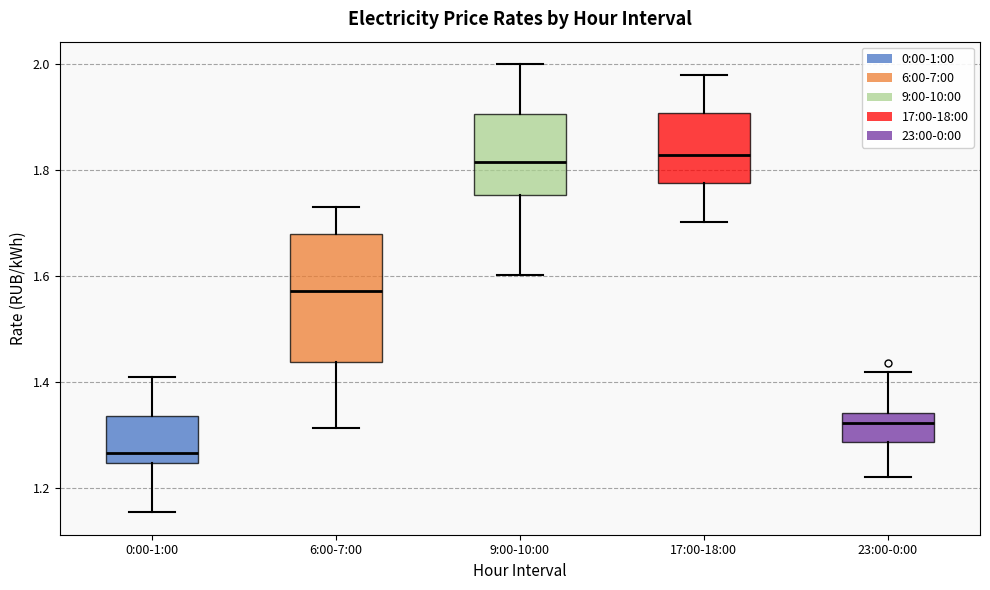

Comparing the boxes themselves (not the whiskers), which one is the tallest?

6:00-7:00